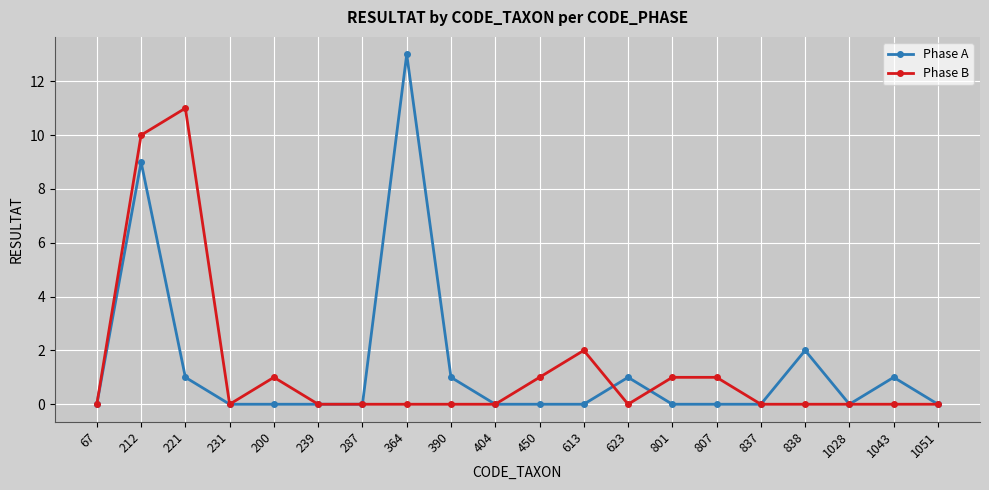

At which label does Phase A reach its peak?

364